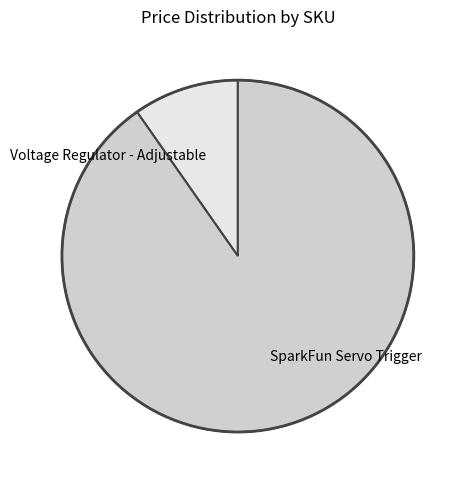

Does any single category account for the majority?

Yes